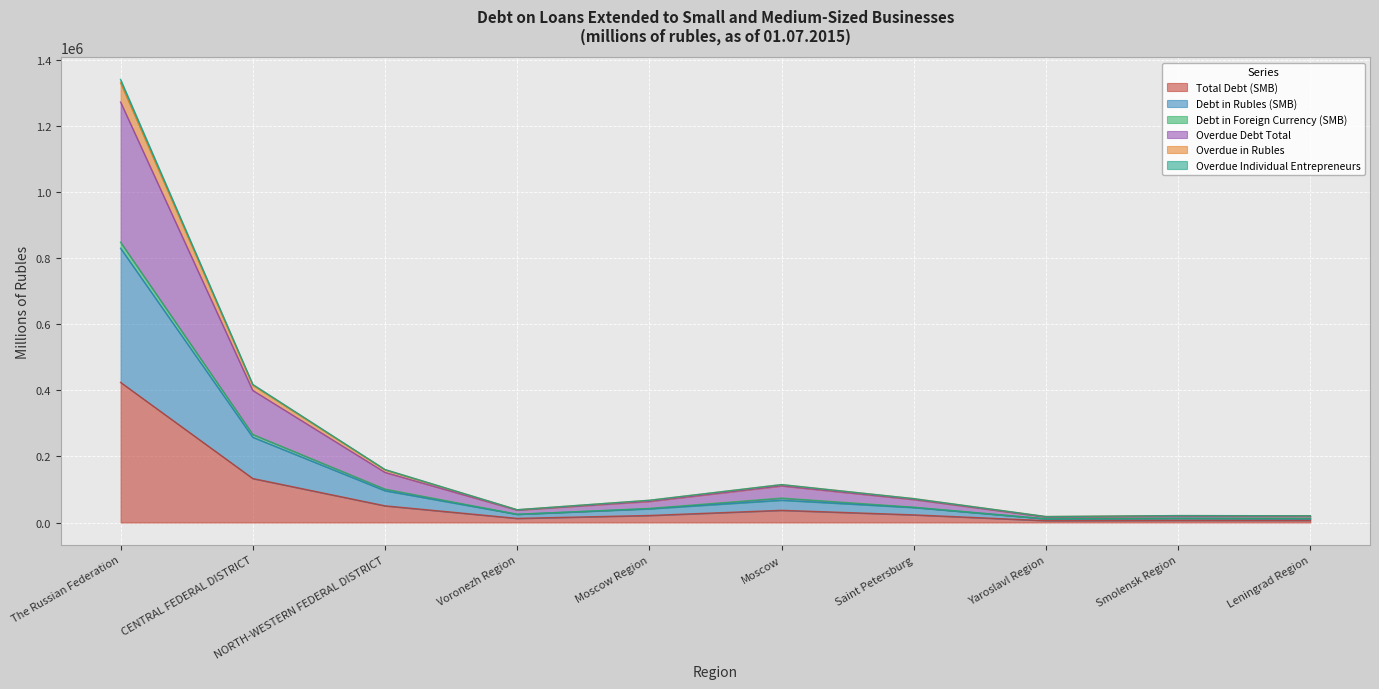

List the labels in order of Overdue in Rubles value, smallest first.

Yaroslavl Region, Leningrad Region, Smolensk Region, Voronezh Region, Moscow Region, Saint Petersburg, Moscow, NORTH-WESTERN FEDERAL DISTRICT, CENTRAL FEDERAL DISTRICT, The Russian Federation